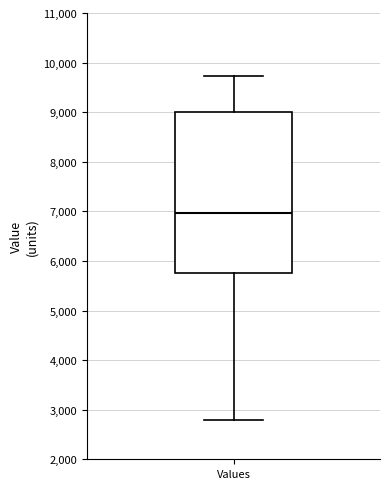

Where is the lower edge of the box for Values on the y-axis? The values are not printed on the chart, so give them approximately, as read against the axis.

5700